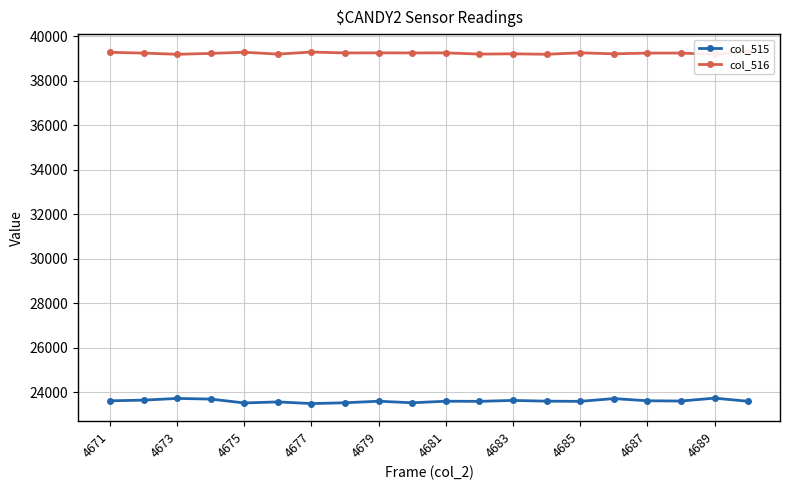

True or false: col_515 and col_516 cross at least once.

False